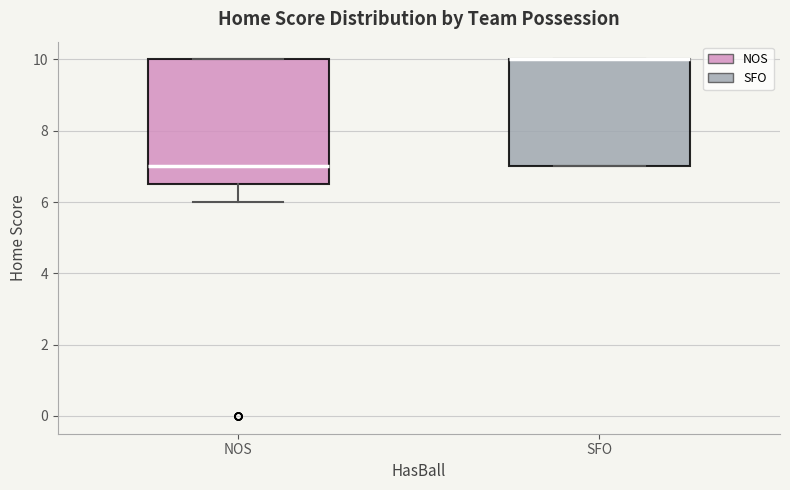

Reading left to right, read every box against the y-axis: the position of its median line, the range the box covers, and the ends of its whiskers. The values are not printed on the chart, so give them approximately, as read against the axis.

NOS: median 7.0, box 6.6 to 10.0, whiskers 6.0 to 10.0
SFO: median 10.0 (drawn on the box's upper edge), box 7.0 to 10.0, whiskers 7.0 to 10.0